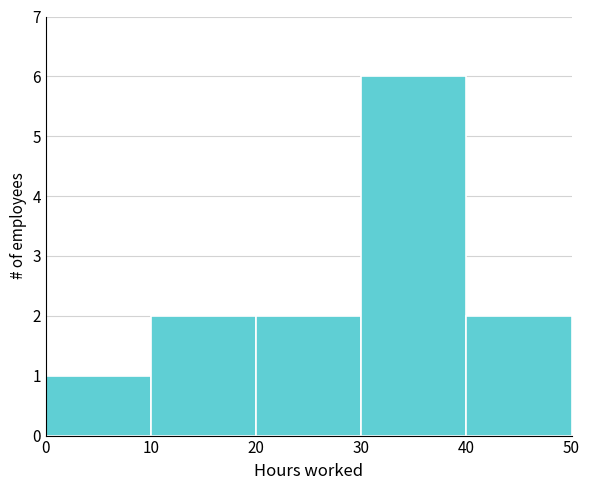

Reading left to right, list every bar in this chart as the range it spans on the x-axis followed by its height. The values are not printed on the chart, so give them approximately, as read against the axis.

0 to 10: 1
10 to 20: 2
20 to 30: 2
30 to 40: 6
40 to 50: 2